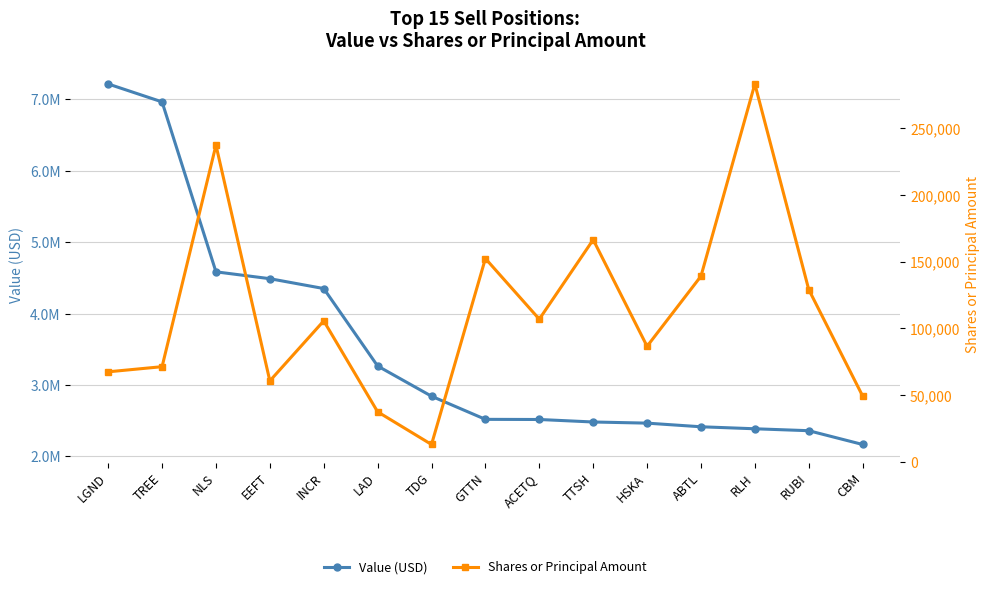

What is the difference between the highest and lowest values at ABTL?

2275914